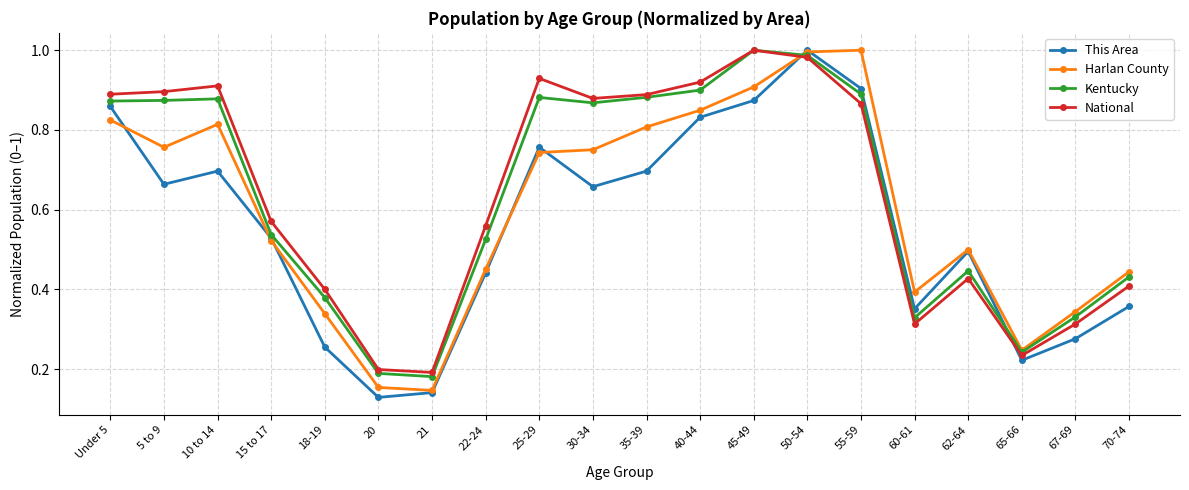

How many interior local peaks does the This Area series have?

4